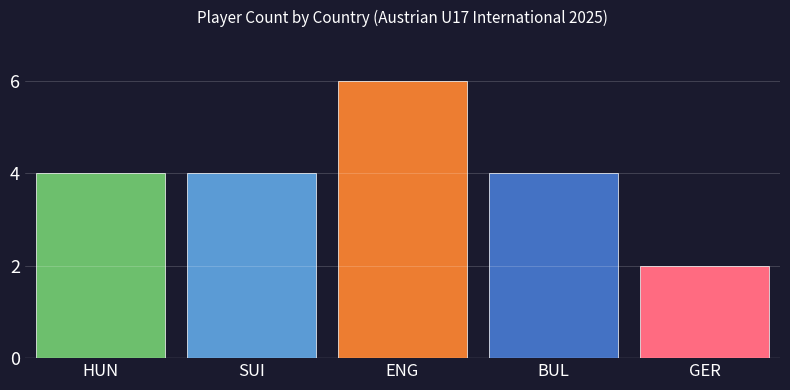

Reading right to left, what are all the values shown in this chart?

2	4	6	4	4